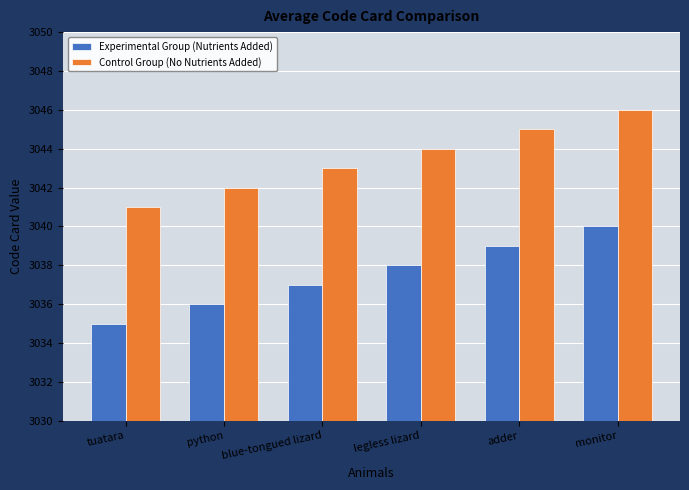

What is the approximate value of Control Group (No Nutrients Added) at adder?

3045